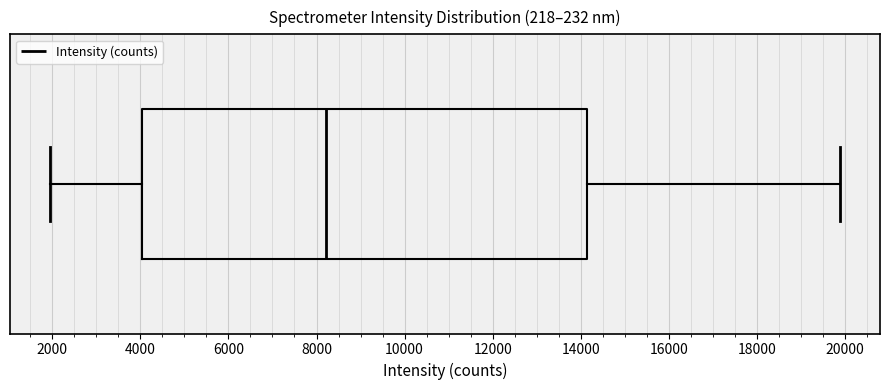

Read this box plot against the x-axis: the position of the median line, the range covered by the box, and the ends of both whiskers. The values are not printed on the chart, so give them approximately, as read against the axis.

median 8200, box 4000 to 14200, whiskers 2000 to 19800